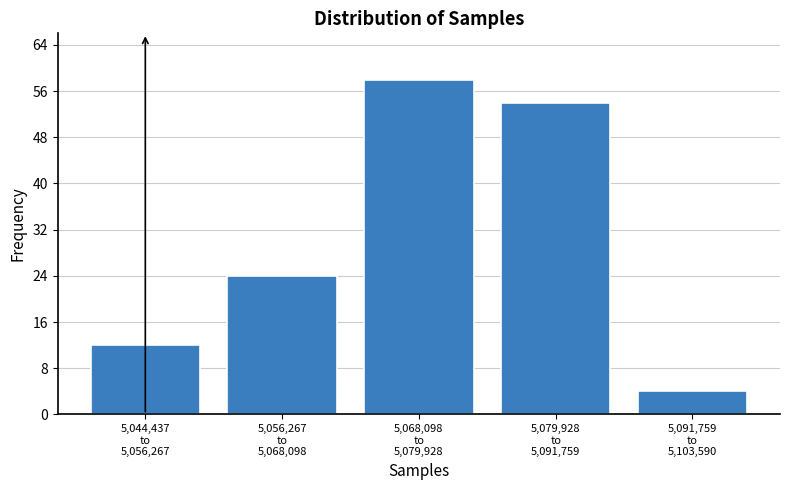

Reading right to left, extract all data points from this chart.

4	54	58	24	12